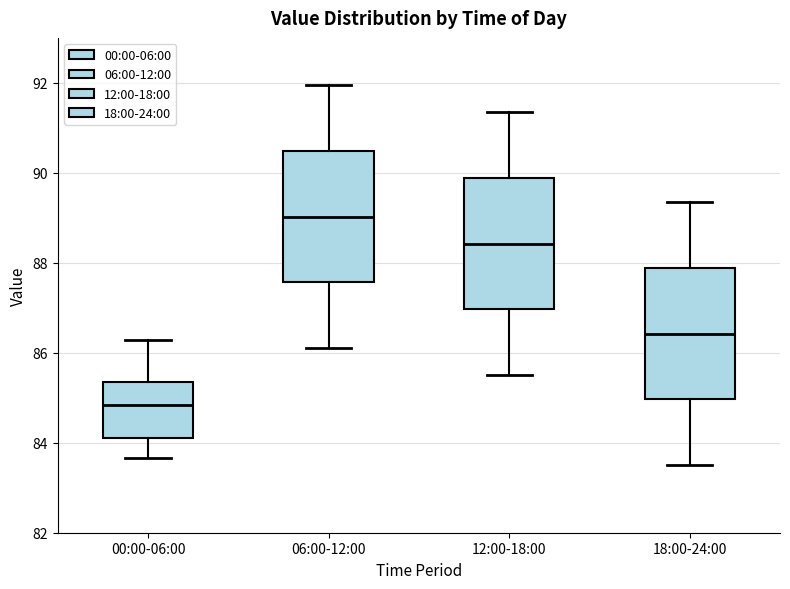

Reading left to right, transcribe this box plot: for each box, give where its median line is, the range the box spans, and where its two whiskers end, as read against the y-axis. The values are not printed on the chart, so give them approximately, as read against the axis.

00:00-06:00: median 84.8, box 84.2 to 85.4, whiskers 83.6 to 86.2
06:00-12:00: median 89.0, box 87.6 to 90.4, whiskers 86.2 to 92.0
12:00-18:00: median 88.4, box 87.0 to 89.8, whiskers 85.6 to 91.4
18:00-24:00: median 86.4, box 85.0 to 87.8, whiskers 83.6 to 89.4